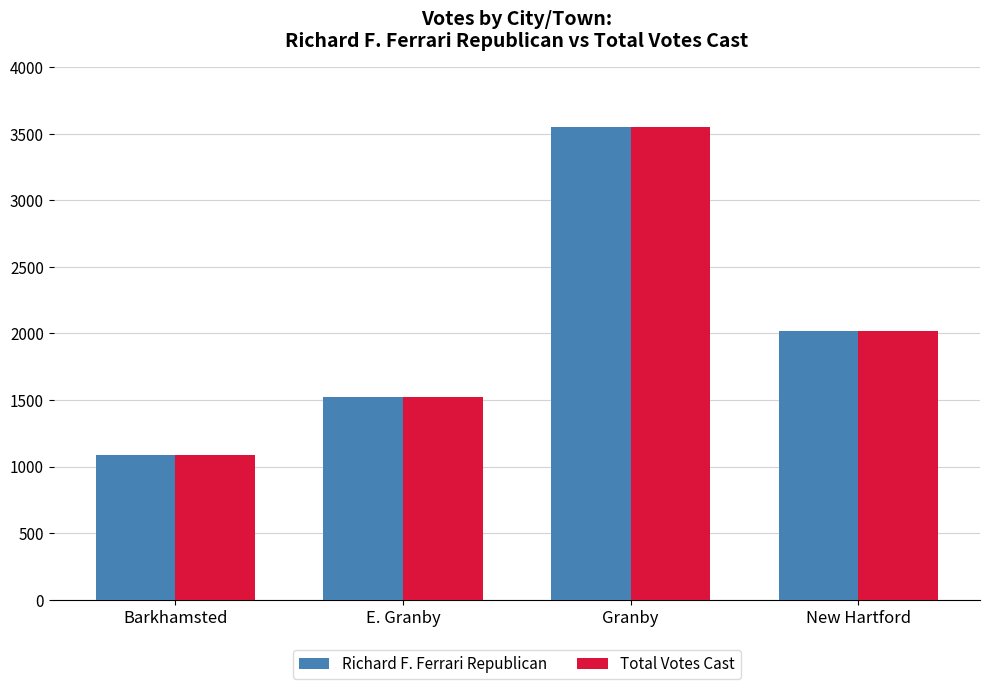

What is the value of the Total Votes Cast bar at the 3rd from the left?

3552